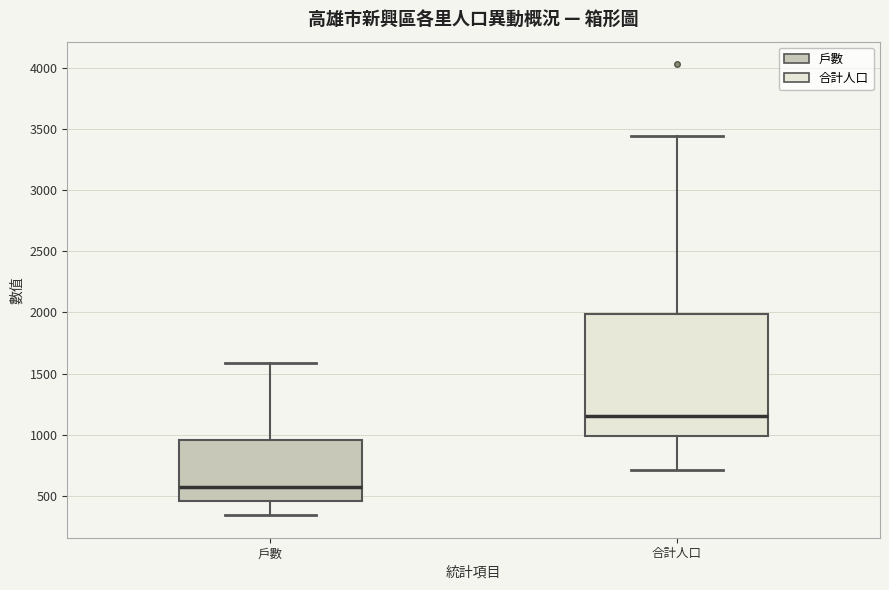

Where does the lower whisker of the box for 戶數 end on the y-axis? The values are not printed on the chart, so give them approximately, as read against the axis.

350